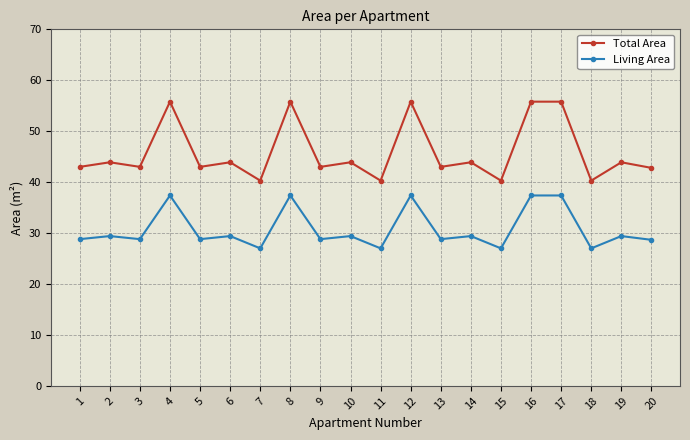

How many interior local valleys does the Total Area series have?

8